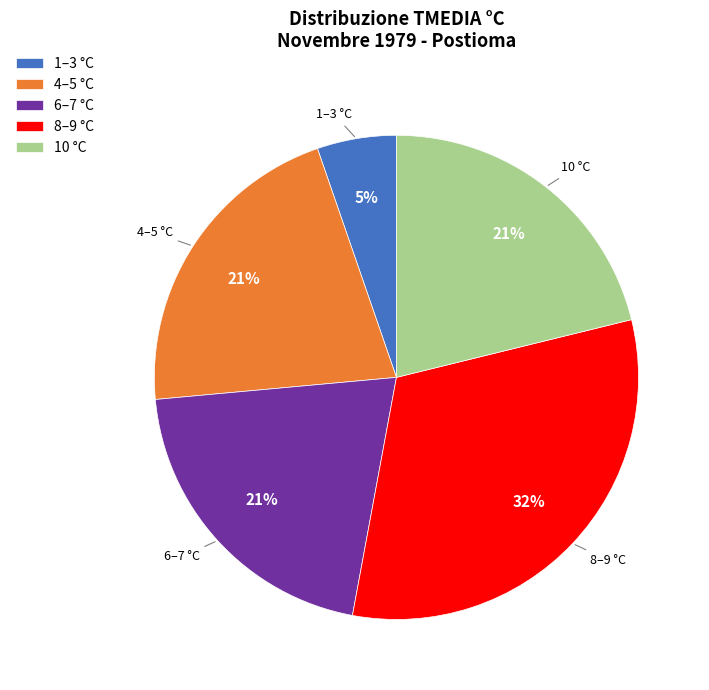

What is the largest slice in the pie chart?

8–9 °C